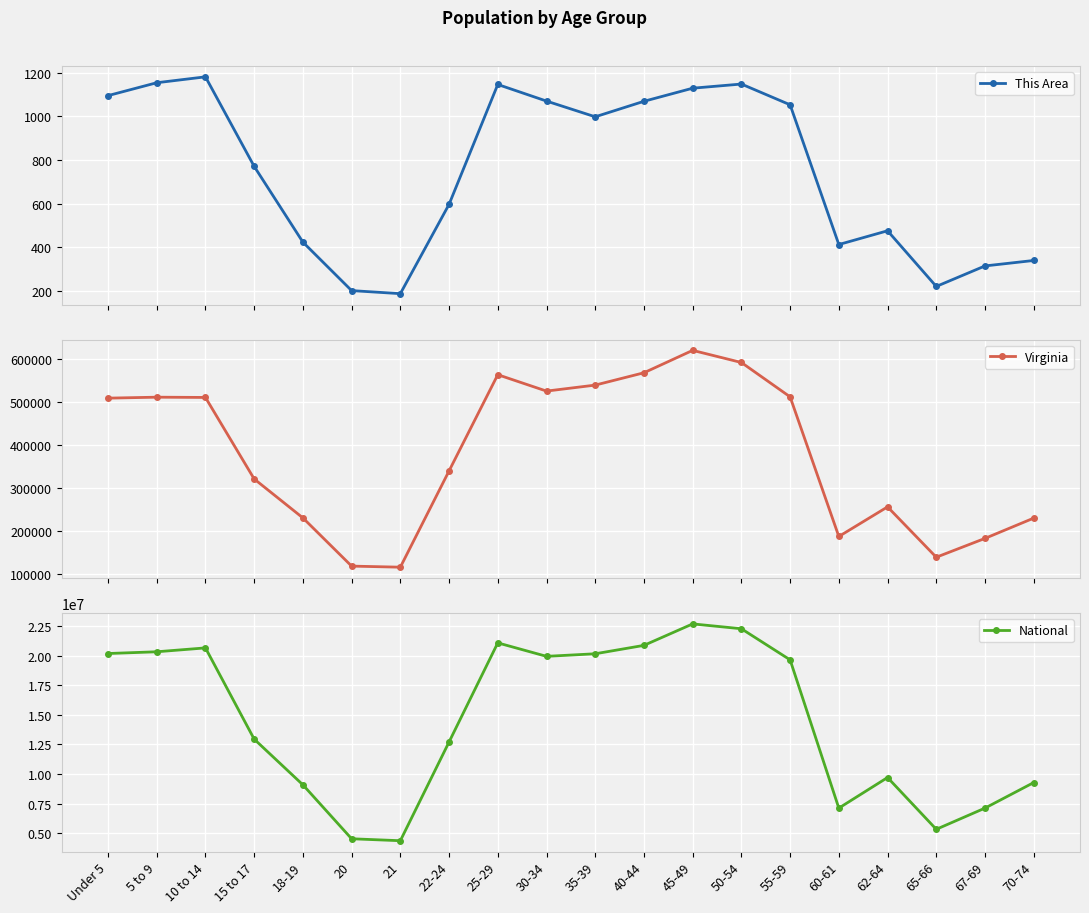

In National, how many points are lower than both neighbors (excluding endpoints)?

4